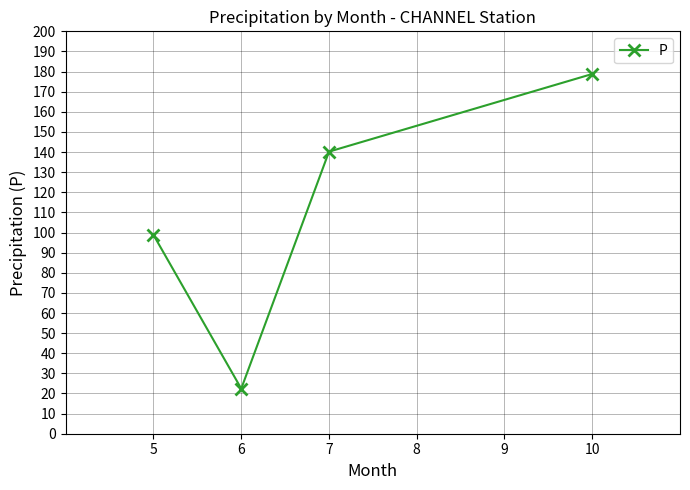

Read the value at 6.

22.4